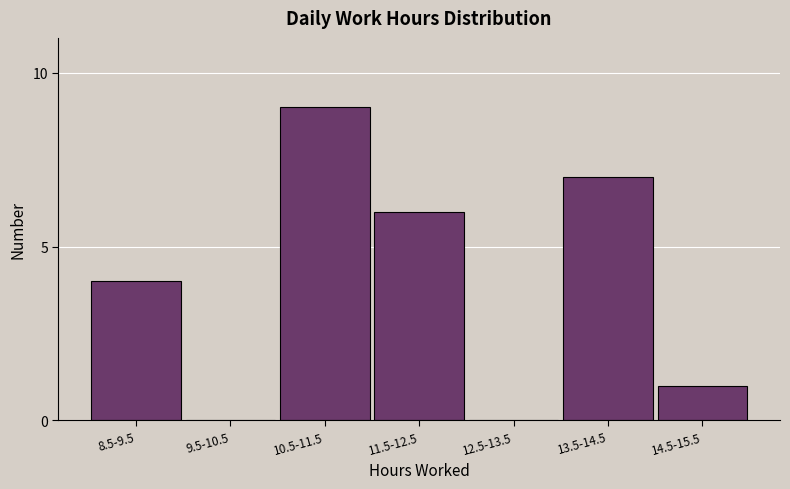

Reading right to left, extract all data points from this chart.

14.5-15.5=1	13.5-14.5=7	12.5-13.5=0	11.5-12.5=6	10.5-11.5=9	9.5-10.5=0	8.5-9.5=4